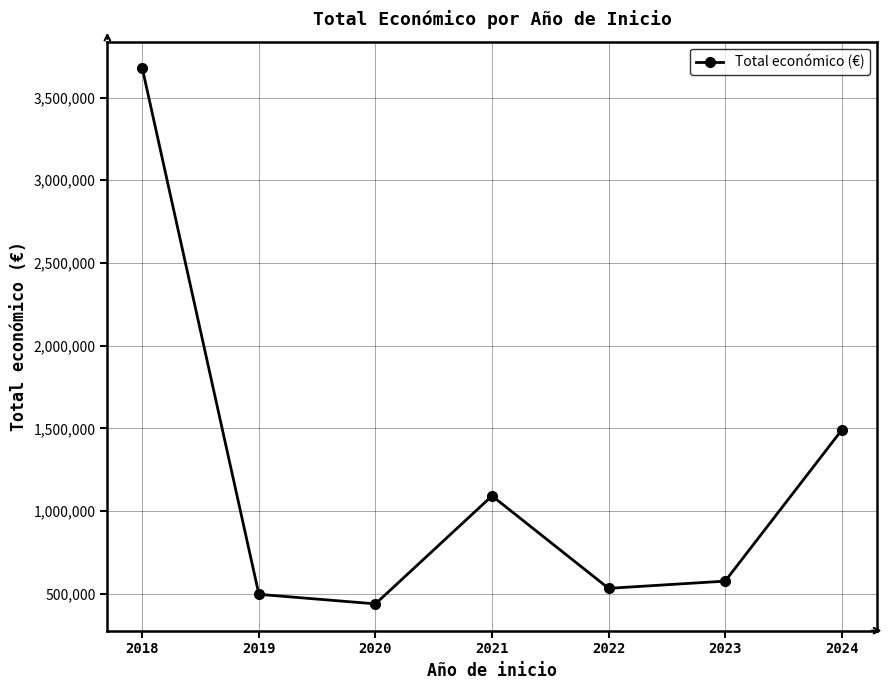

At which label is the value closest to 2057839?

2024